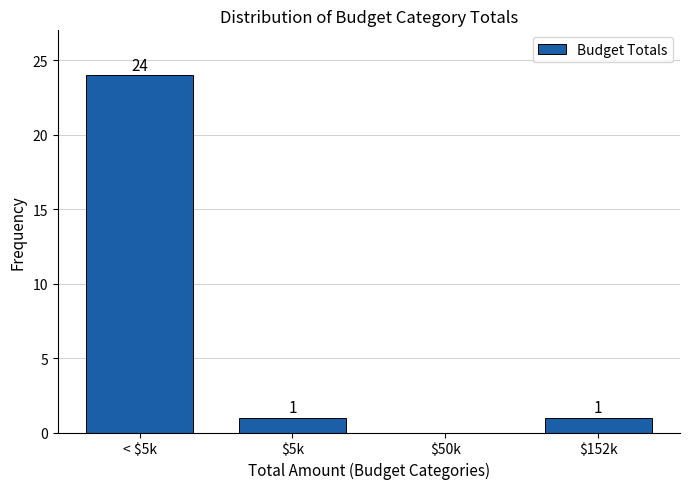

At which label does the data first exceed 1?

< $5k